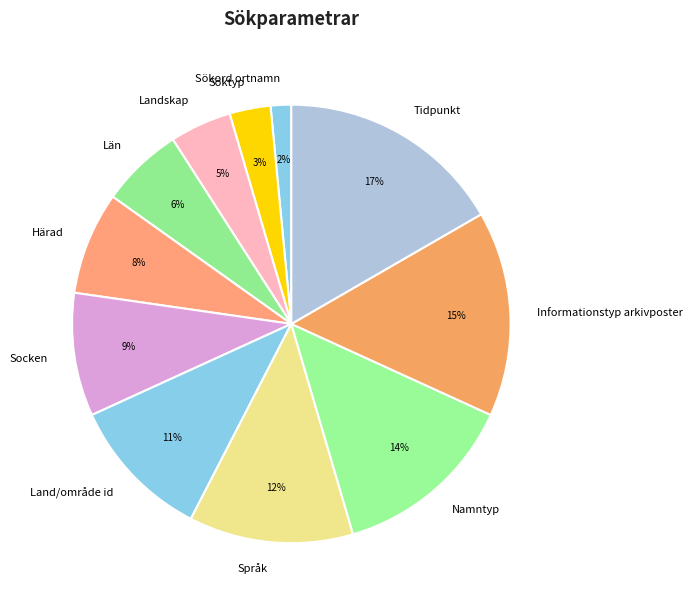

To the nearest percent, what is the combined percentage of Språk and Län?

18%